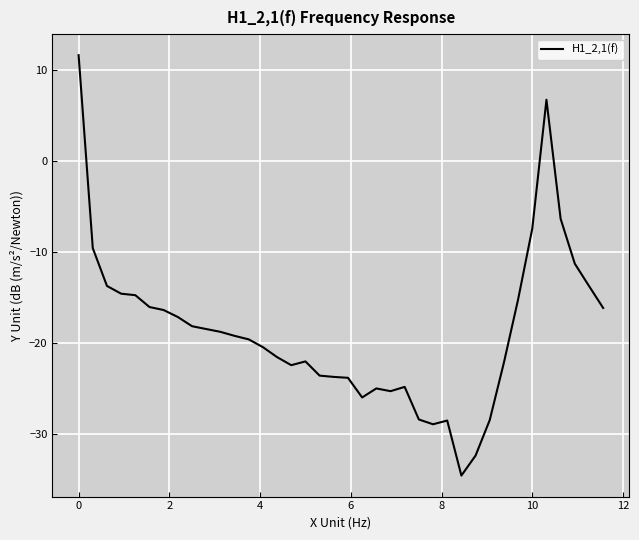

What is the maximum value shown in the chart?

11.7